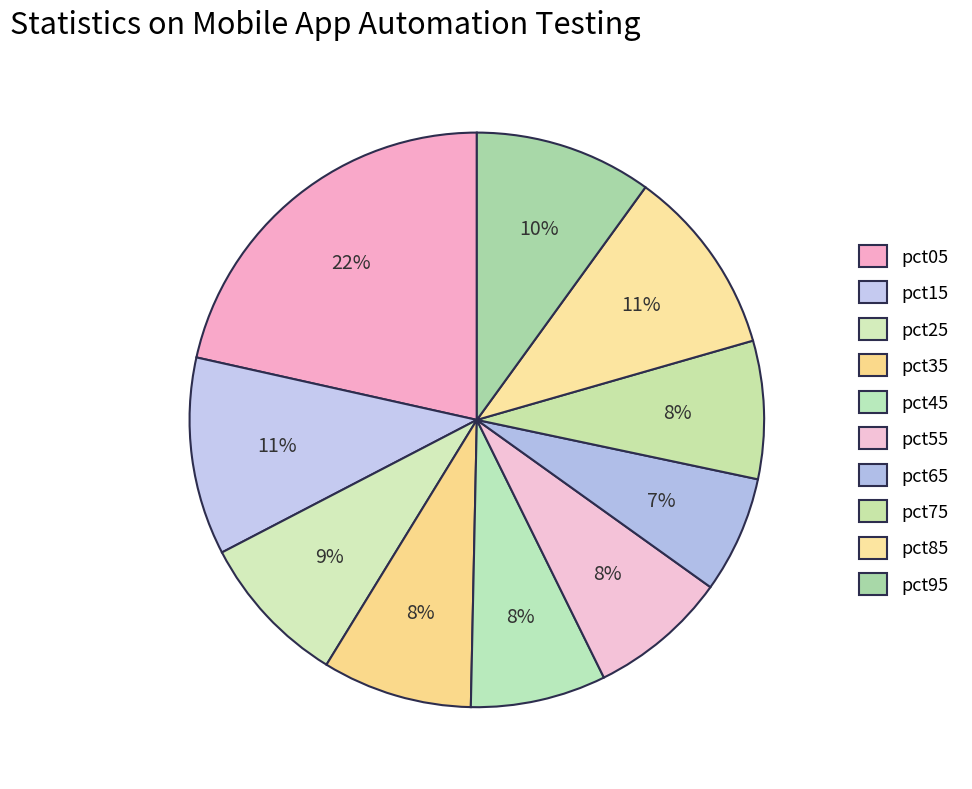

To the nearest percent, what is the combined percentage of pct75 and pct15?

19%